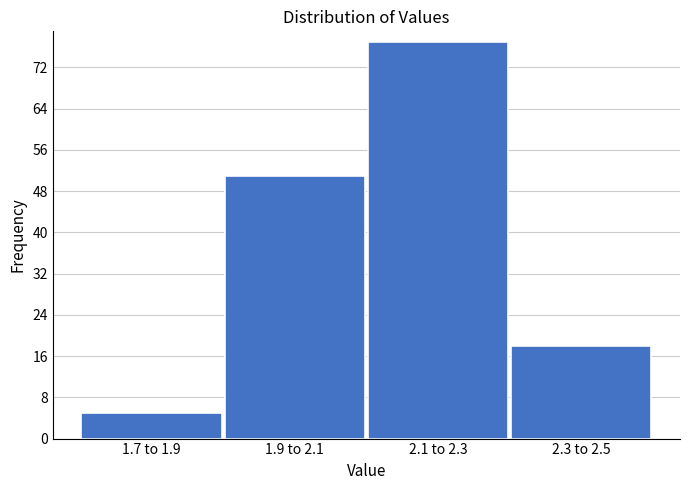

Reading left to right, transcribe all the data shown in this chart.

1.7 to 1.9=5	1.9 to 2.1=51	2.1 to 2.3=77	2.3 to 2.5=18